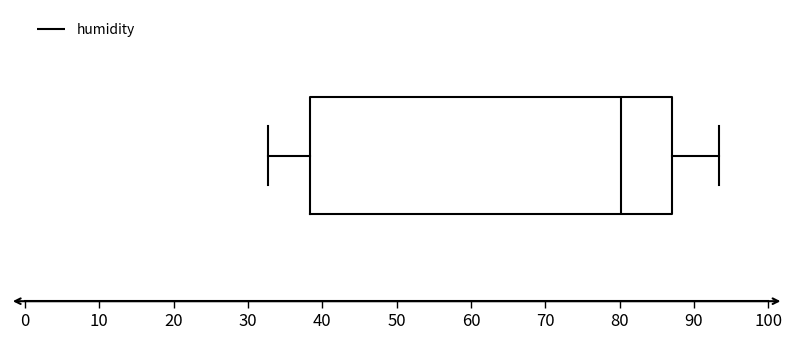

Read this box plot against the x-axis: the position of the median line, the range covered by the box, and the ends of both whiskers. The values are not printed on the chart, so give them approximately, as read against the axis.

median 80, box 38 to 87, whiskers 33 to 93